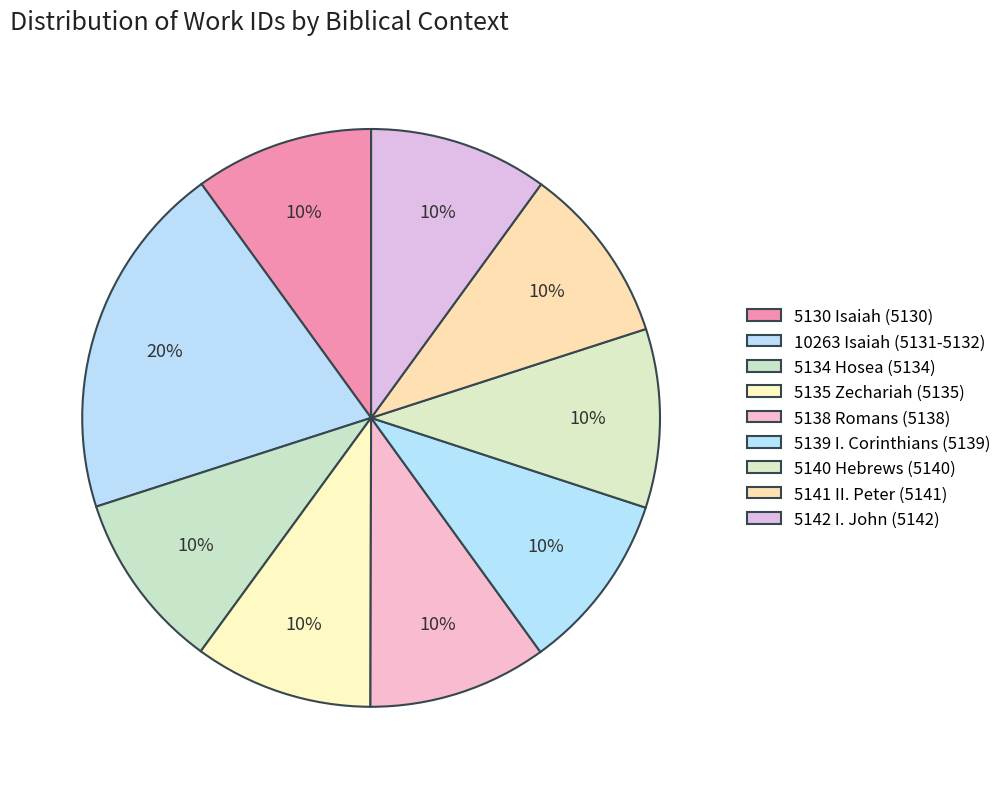

How many segments does this pie chart have?

9